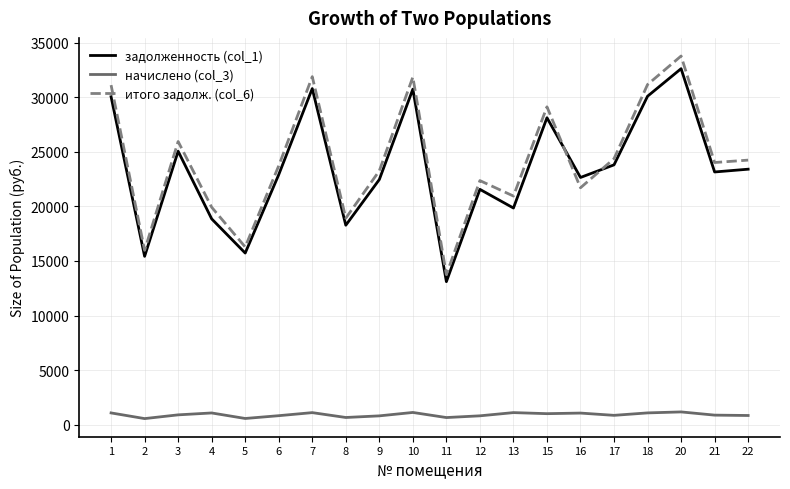

Which series has the largest range (max minus min)?

итого задолж. (col_6)